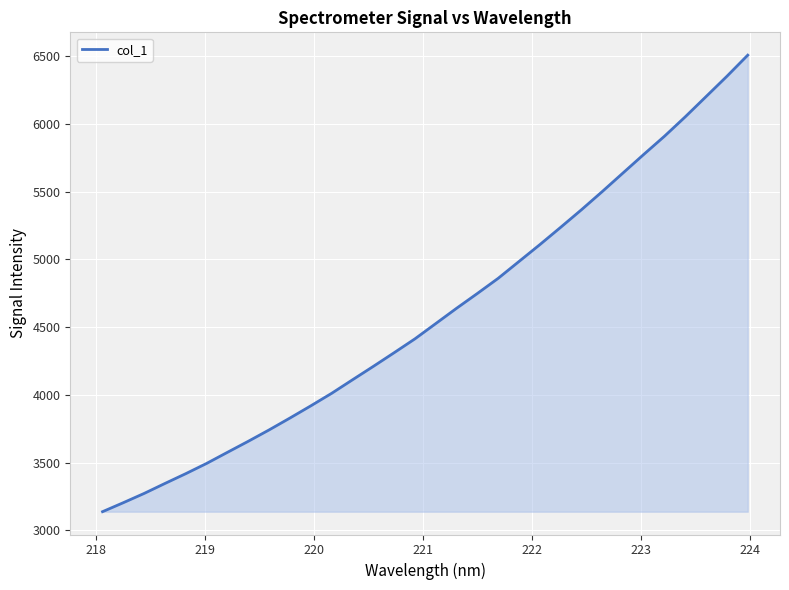

What is the difference between the maximum and minimum values?

3369.4